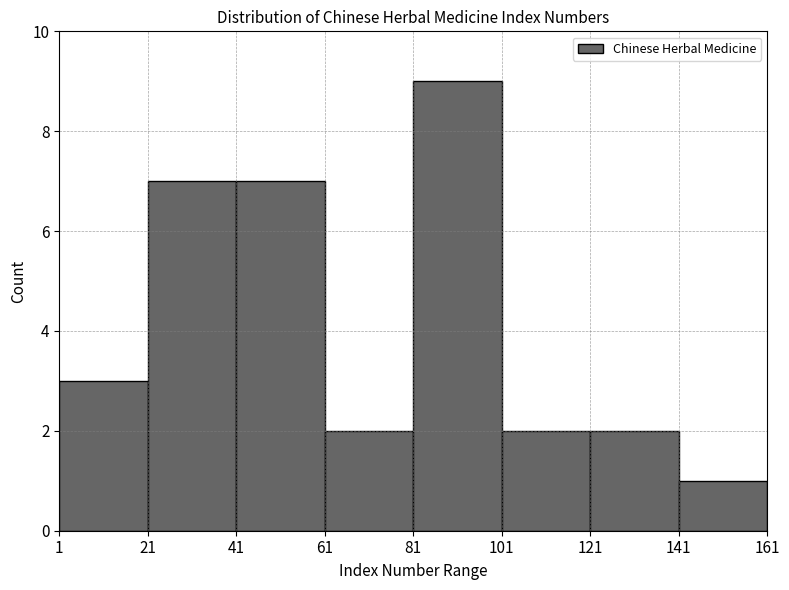

Reading left to right, list every bar in this chart as the range it spans on the x-axis followed by its height. The values are not printed on the chart, so give them approximately, as read against the axis.

1 to 21: 3
21 to 41: 7
41 to 61: 7
61 to 81: 2
81 to 101: 9
101 to 121: 2
121 to 141: 2
141 to 161: 1